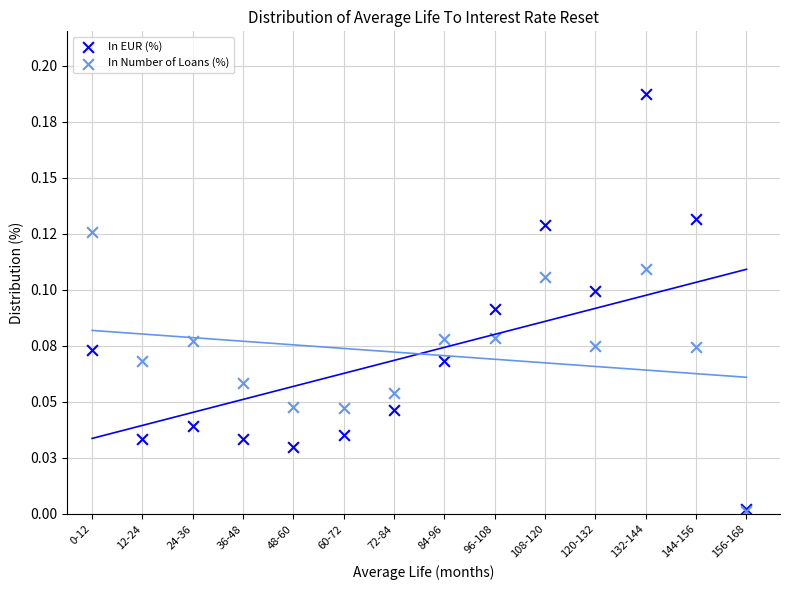

What are all the series names shown in the legend?

In EUR (%), In Number of Loans (%)